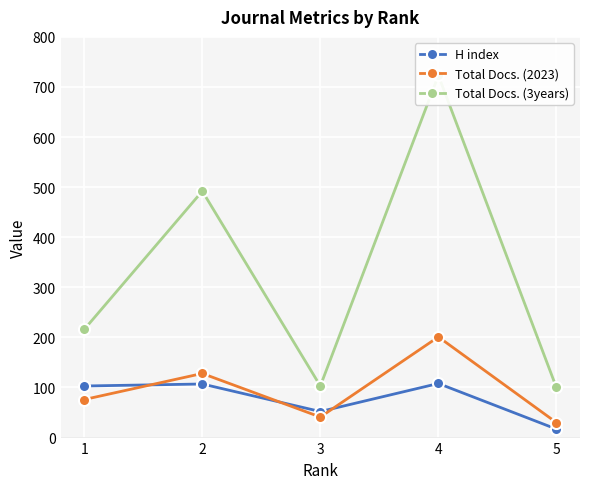

Which series has the largest total across all categories?

Total Docs. (3years)